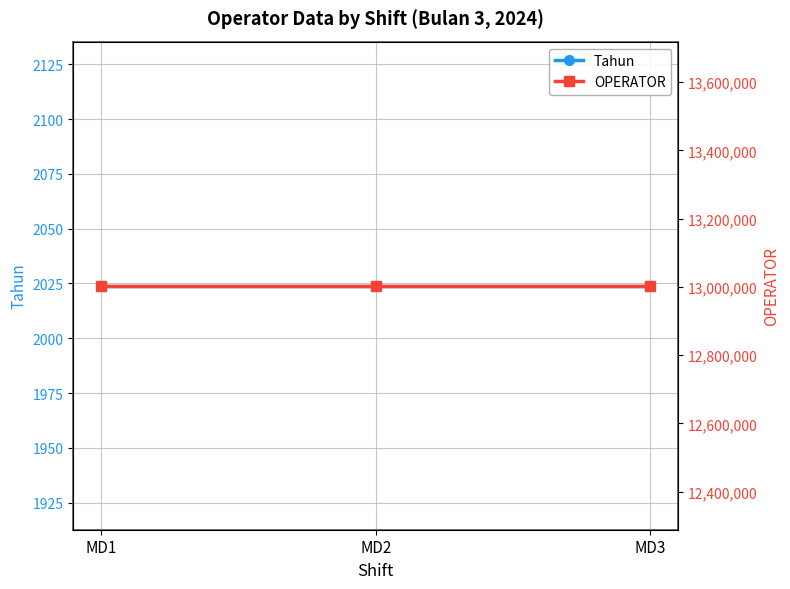

What is the total value across all series at MD3?

13005700